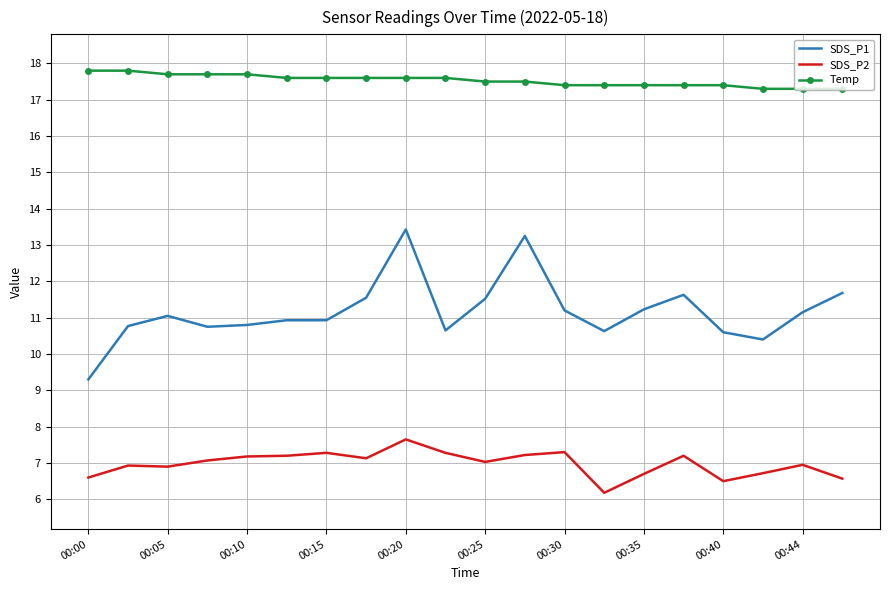

Which series has the widest spread of values?

SDS_P1